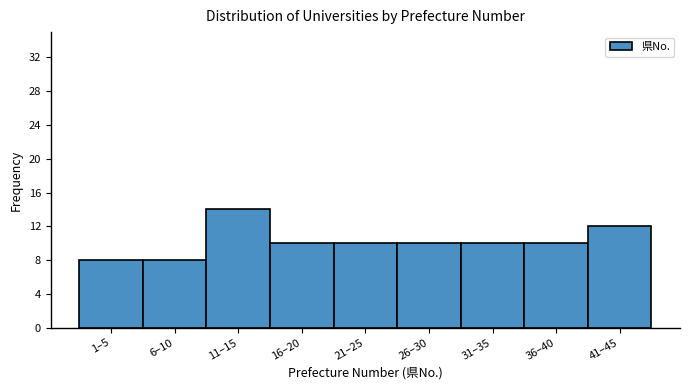

Reading left to right, transcribe all the data shown in this chart.

8	8	14	10	10	10	10	10	12